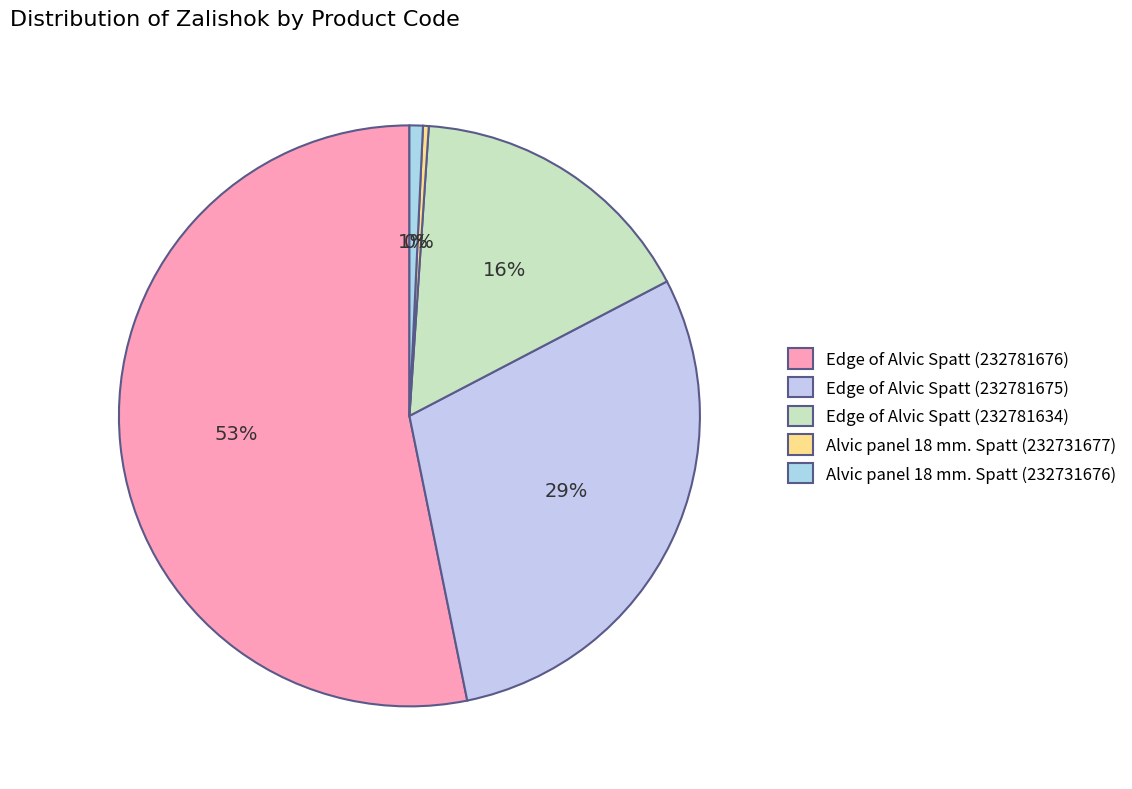

Does Edge of Alvic Spatt (232781634) represent more than half of the total?

No